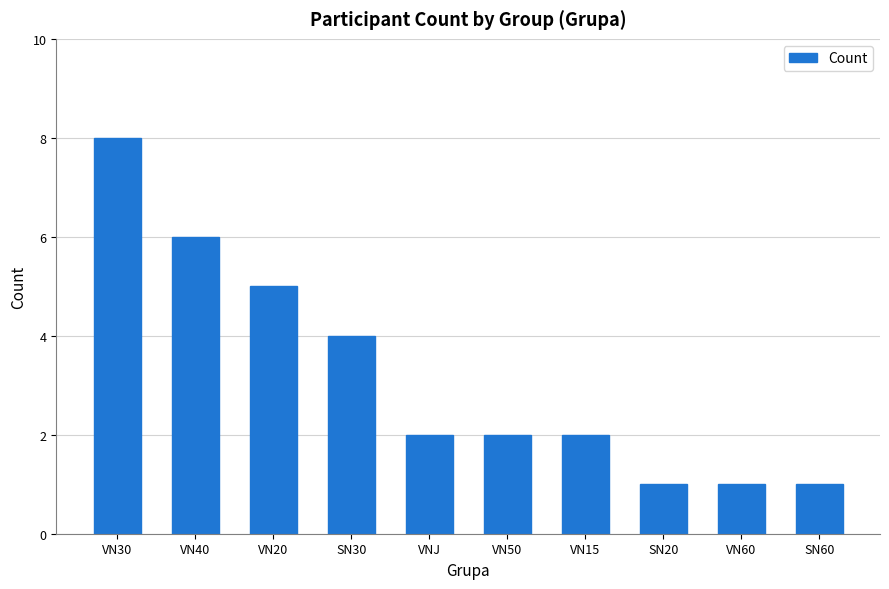

What is the difference between the maximum and minimum values?

7